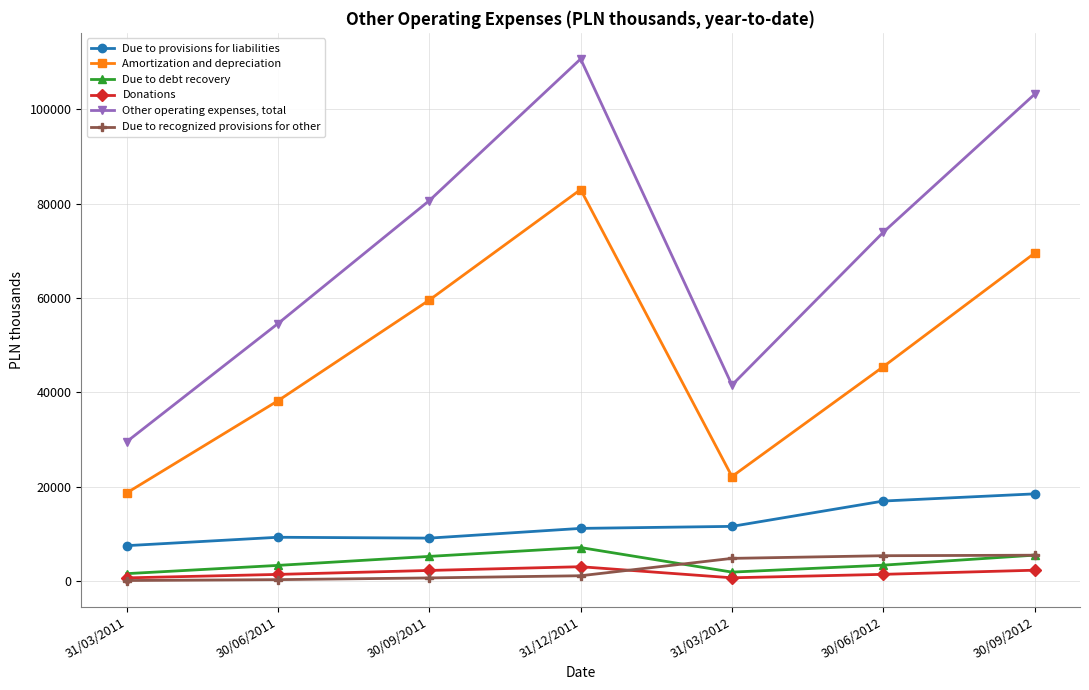

True or false: Due to debt recovery and Amortization and depreciation intersect in this chart.

False